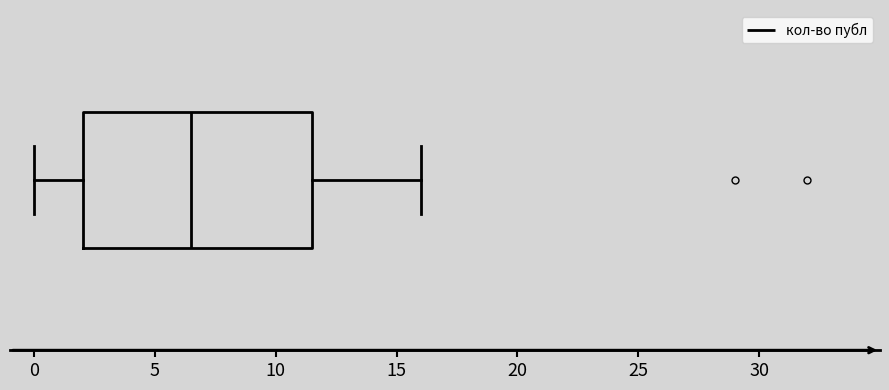

Transcribe this box plot: give where the median line is, the range the box spans, and where the two whiskers end, as read against the x-axis. The values are not printed on the chart, so give them approximately, as read against the axis.

median 6.5, box 2.0 to 11.5, whiskers 0.0 to 16.0